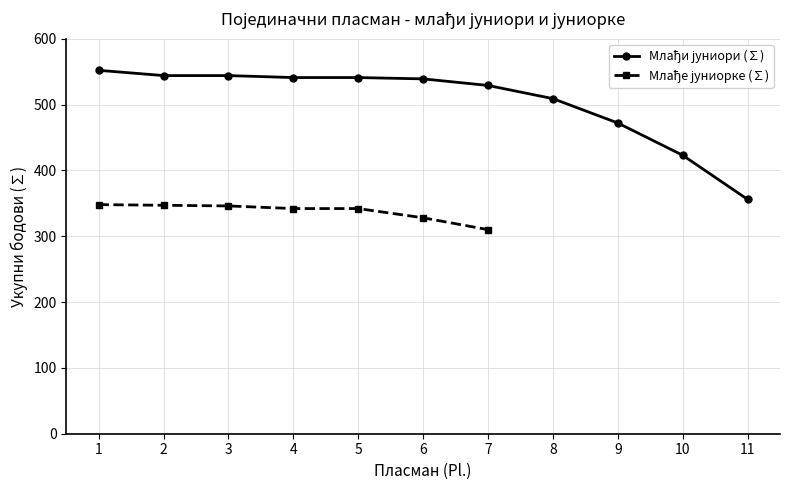

What is the sum of all values?

5550